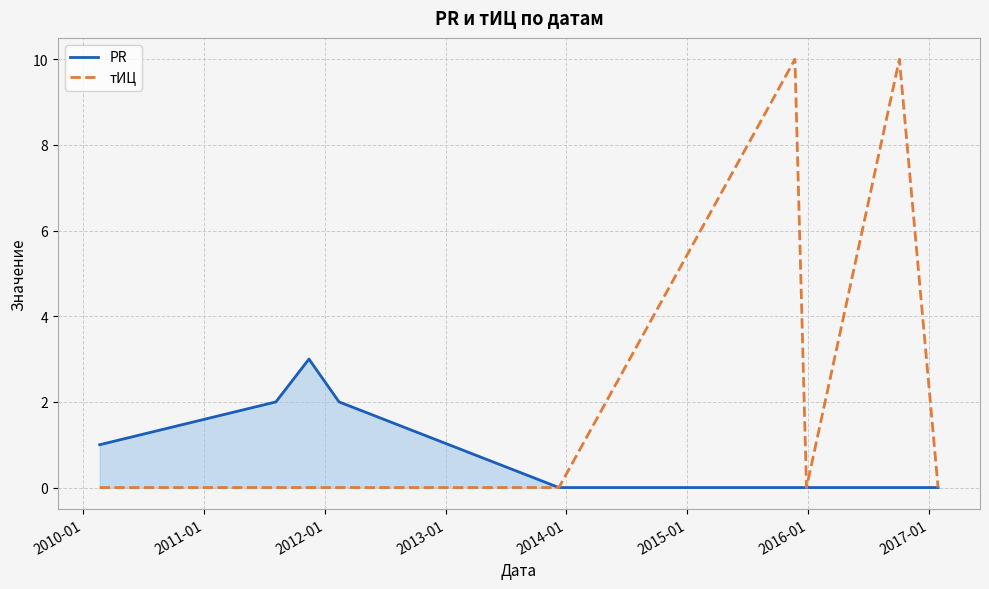

Rank the series by their average value, from highest to lowest.

тИЦ, PR